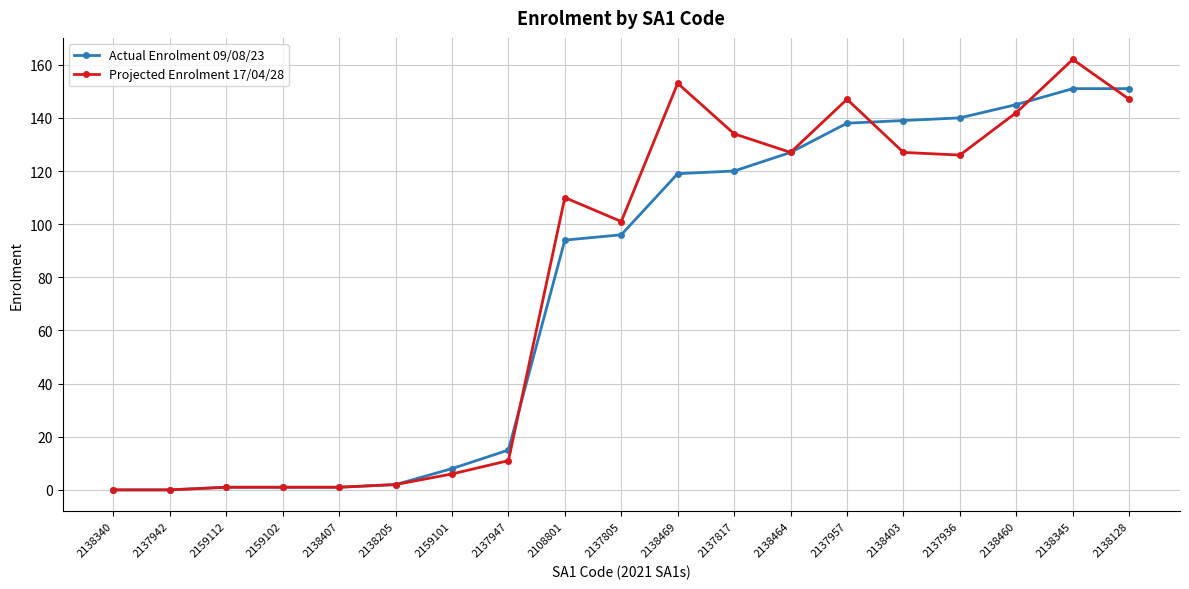

What position from the left is 2137957?

14